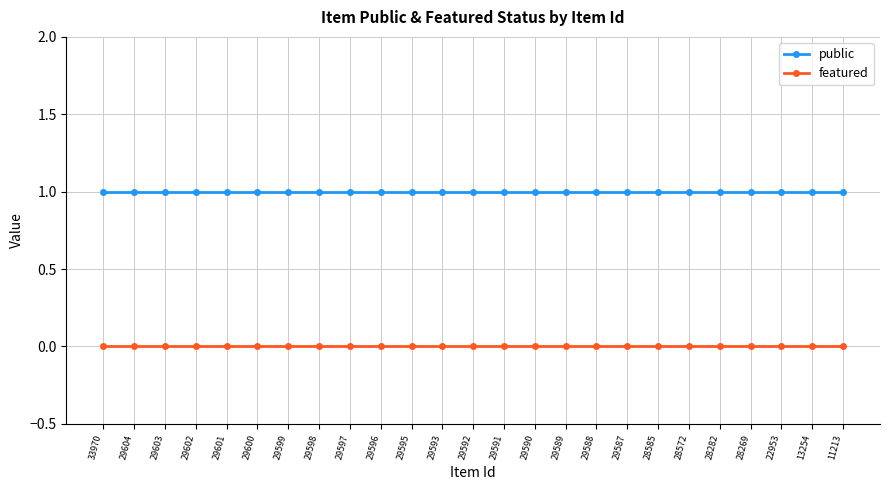

Reading left to right, what are all the values shown in this chart?

public: 1	1	1	1	1	1	1	1	1	1	1	1	1	1	1	1	1	1	1	1	1	1	1	1	1
featured: 0	0	0	0	0	0	0	0	0	0	0	0	0	0	0	0	0	0	0	0	0	0	0	0	0